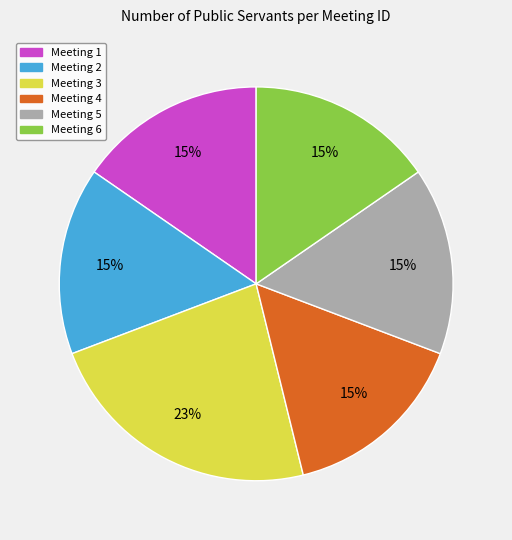

Is it true that Meeting 1 is 15% of the pie?

True